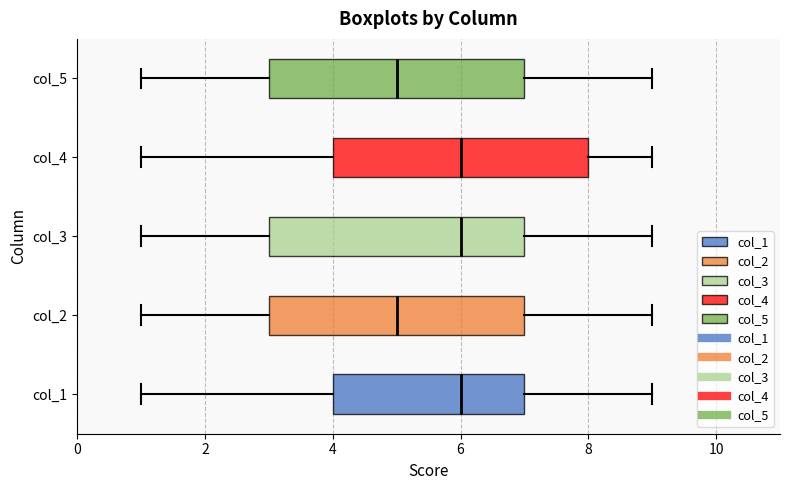

Reading bottom to top, read every box against the x-axis: the position of its median line, the range the box covers, and the ends of its whiskers. The values are not printed on the chart, so give them approximately, as read against the axis.

col_1: median 6, box 4 to 7, whiskers 1 to 9
col_2: median 5, box 3 to 7, whiskers 1 to 9
col_3: median 6, box 3 to 7, whiskers 1 to 9
col_4: median 6, box 4 to 8, whiskers 1 to 9
col_5: median 5, box 3 to 7, whiskers 1 to 9